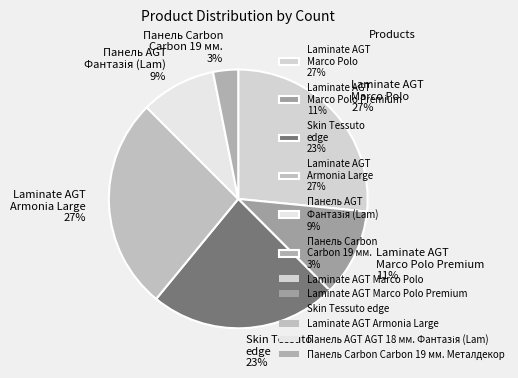

To the nearest percent, what is the combined percentage of Панель Carbon Carbon 19 мм. 3% and Laminate AGT Armonia Large 27%?

30%